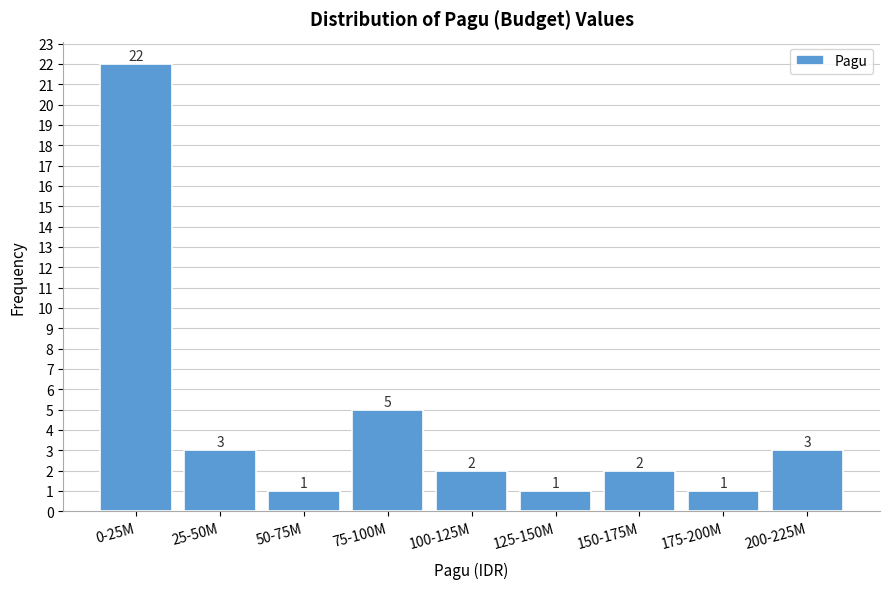

Reading right to left, transcribe all the data shown in this chart.

200-225M=3	175-200M=1	150-175M=2	125-150M=1	100-125M=2	75-100M=5	50-75M=1	25-50M=3	0-25M=22